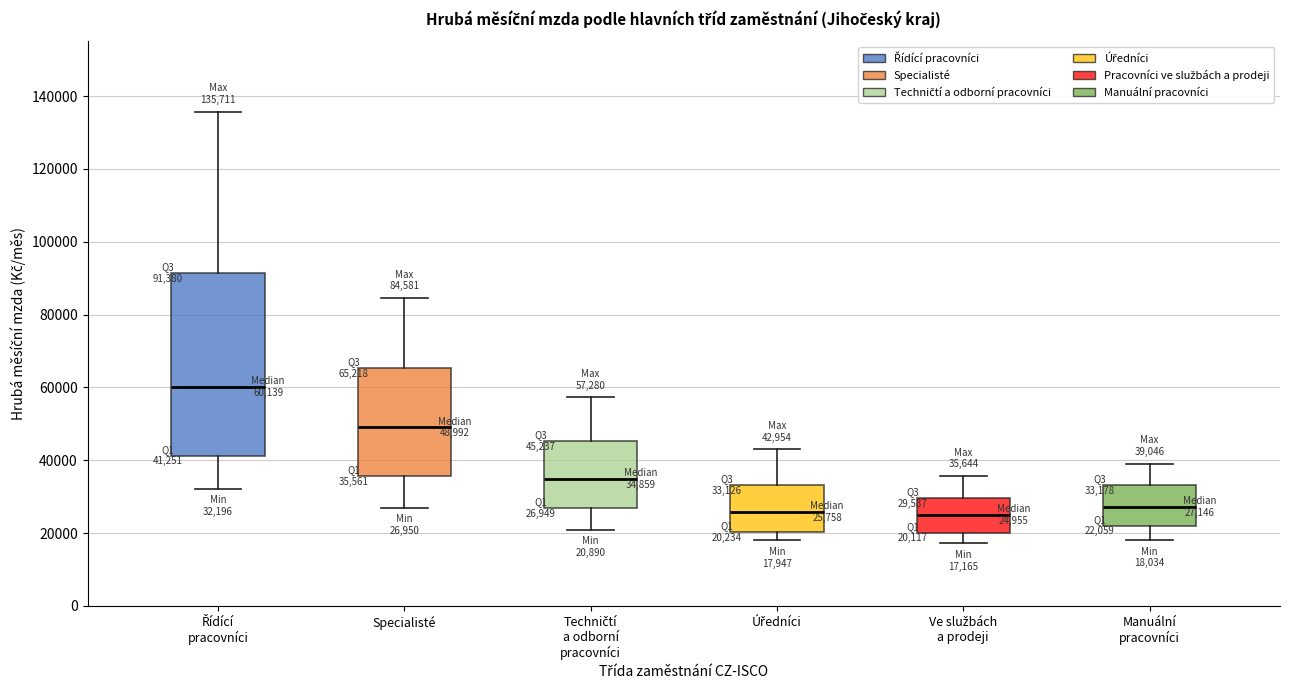

Which box is the tallest, from its lower edge to its upper edge?

Řídící pracovníci